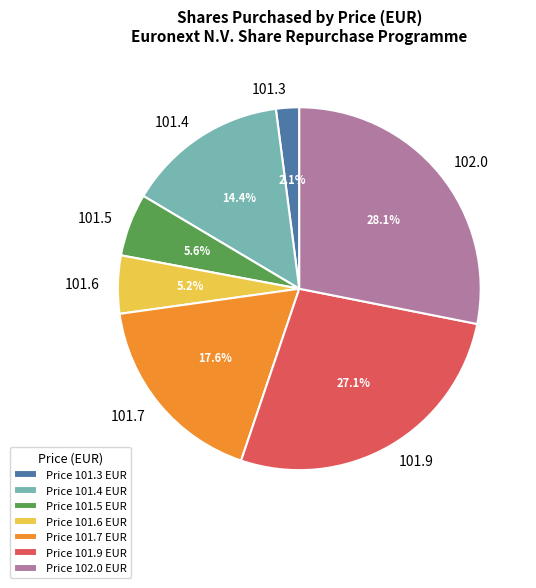

Which slice is the smallest?

Price 101.3 EUR